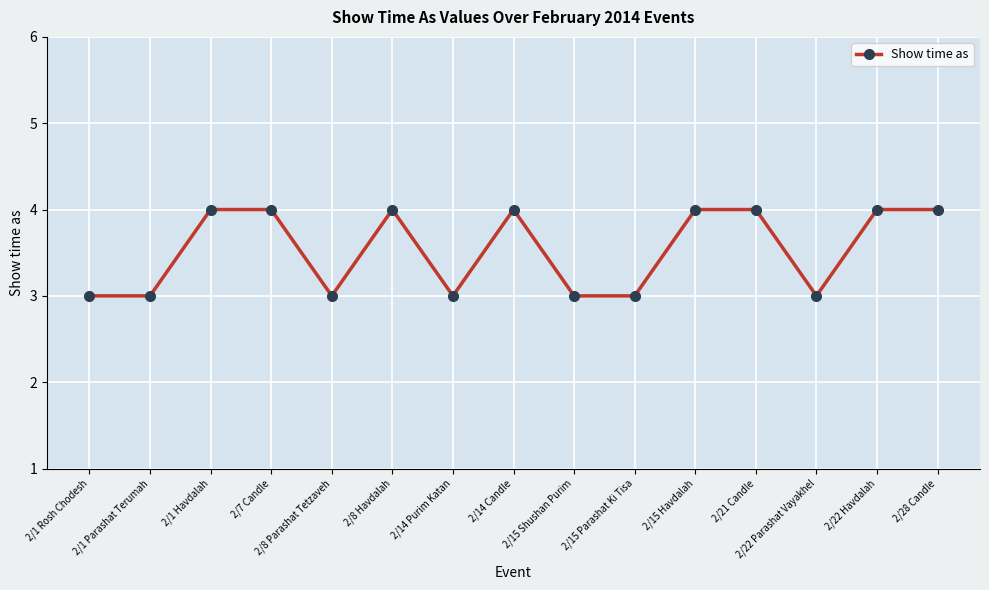

The chart shows a value of 3 at 2/15 Parashat Ki Tisa. True or false?

True